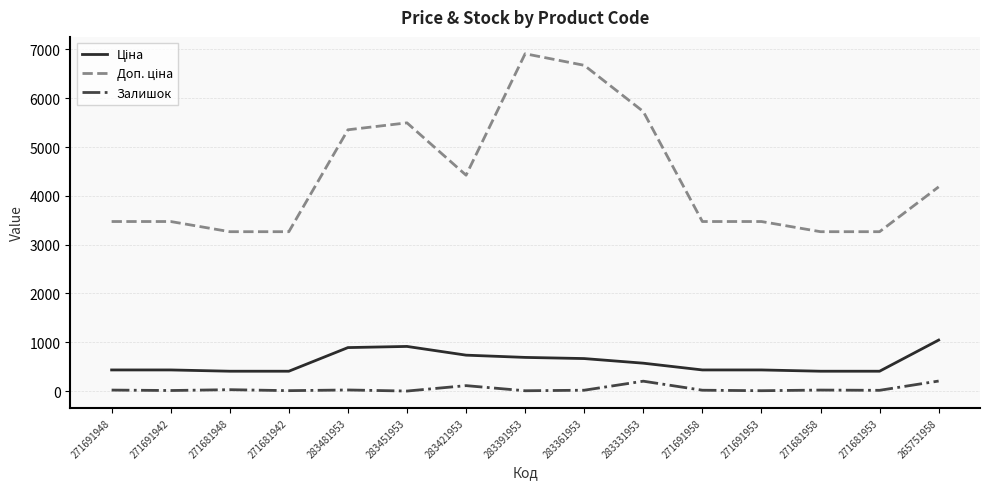

Which category has the highest value across all series?

283391953